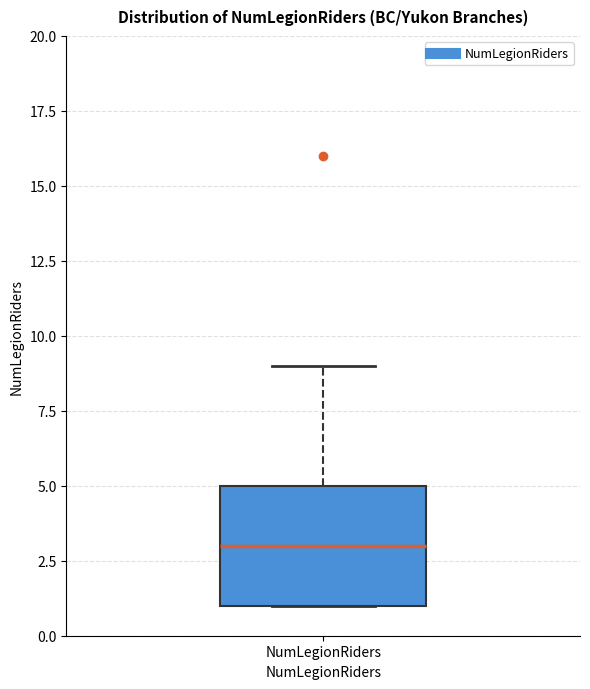

Transcribe this box plot: give where the median line is, the range the box spans, and where the two whiskers end, as read against the y-axis. The values are not printed on the chart, so give them approximately, as read against the axis.

median 3, box 1 to 5, whiskers 1 to 9